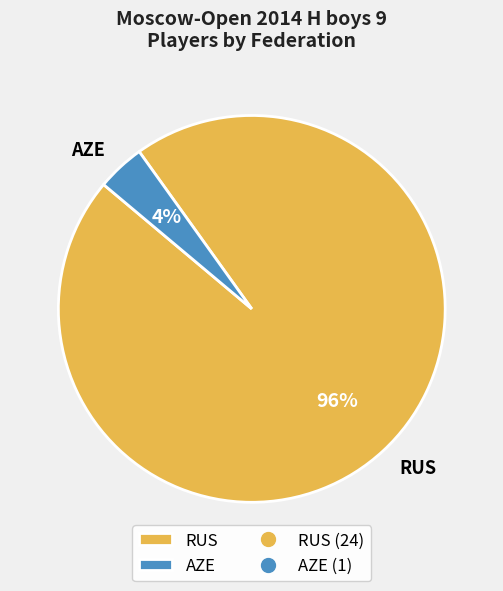

Does AZE account for over 50% of the chart?

No